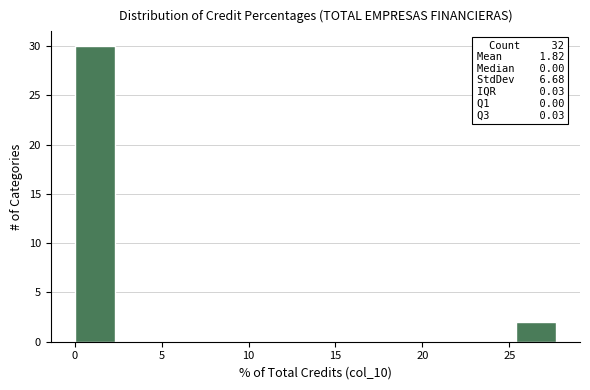

Over which range of the x-axis is the bar tallest?

0.0 to 2.5